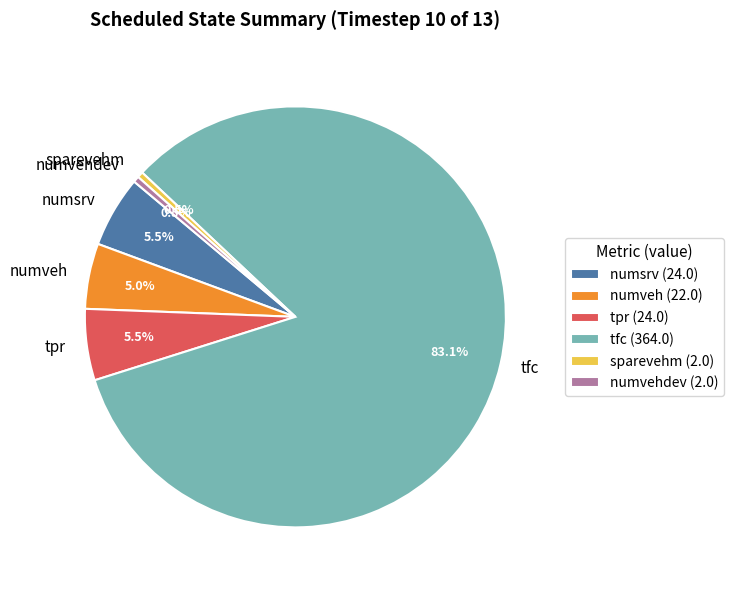

Which category has the biggest portion of the pie?

tfc